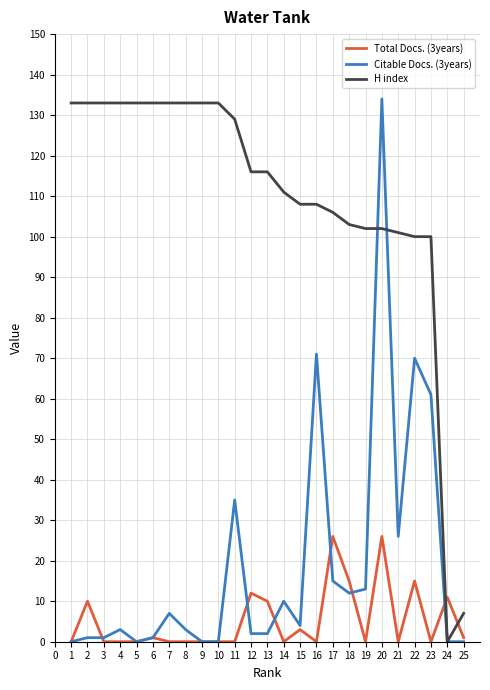

Reading left to right, extract all data points from this chart.

Total Docs. (3years): 0	10	0	0	0	1	0	0	0	0	0	12	10	0	3	0	26	15	0	26	0	15	0	11	1
Citable Docs. (3years): 0	1	1	3	0	1	7	3	0	0	35	2	2	10	4	71	15	12	13	134	26	70	61	0	0
H index: 133	133	133	133	133	133	133	133	133	133	129	116	116	111	108	108	106	103	102	102	101	100	100	0	7